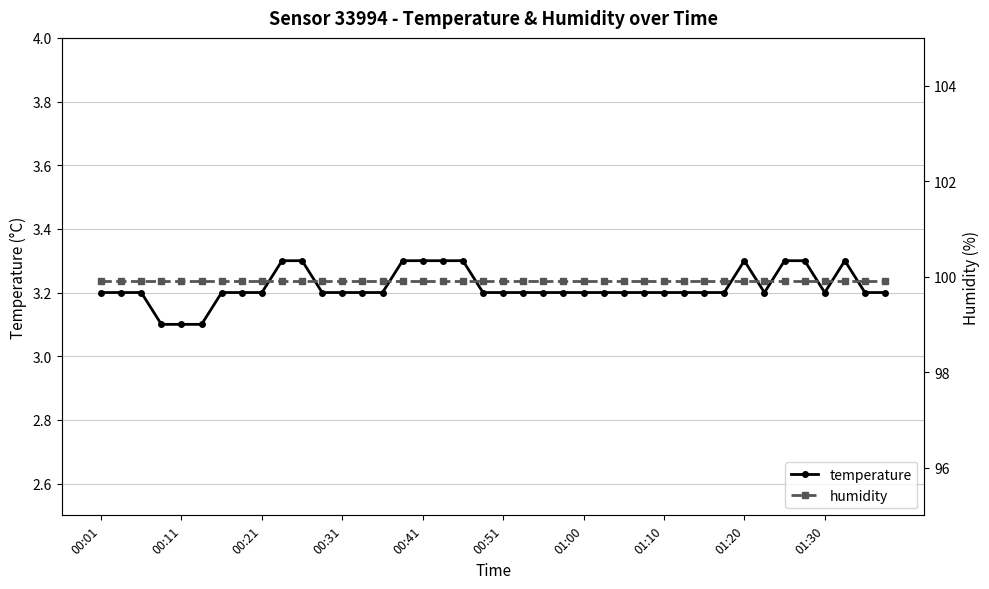

In temperature, how many points are lower than both neighbors (excluding endpoints)?

2